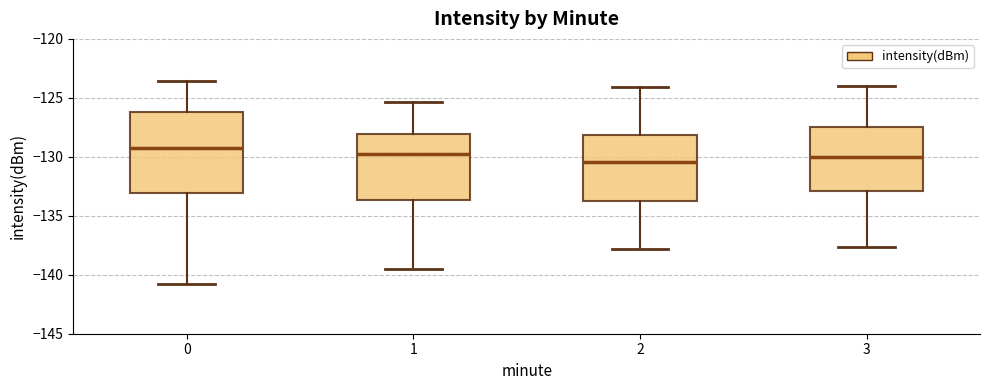

Where does the median line of the box at x = 0 sit on the y-axis? The values are not printed on the chart, so give them approximately, as read against the axis.

-129.0